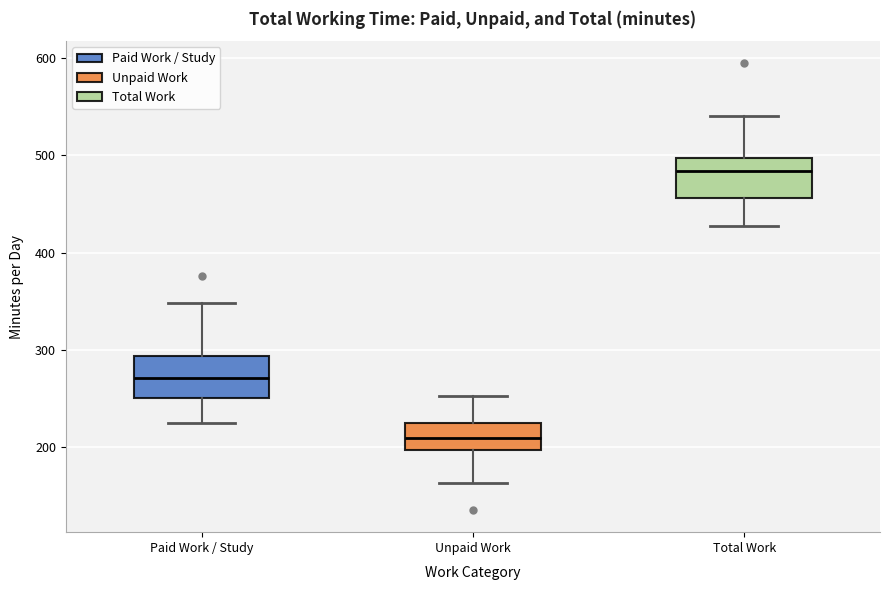

Where does the upper whisker of the box for Total Work end on the y-axis? The values are not printed on the chart, so give them approximately, as read against the axis.

540